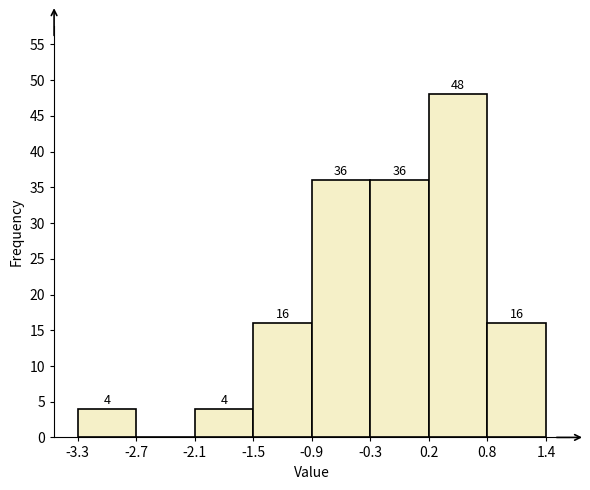

Which range on the x-axis has the tallest bar?

0.2 to 0.8